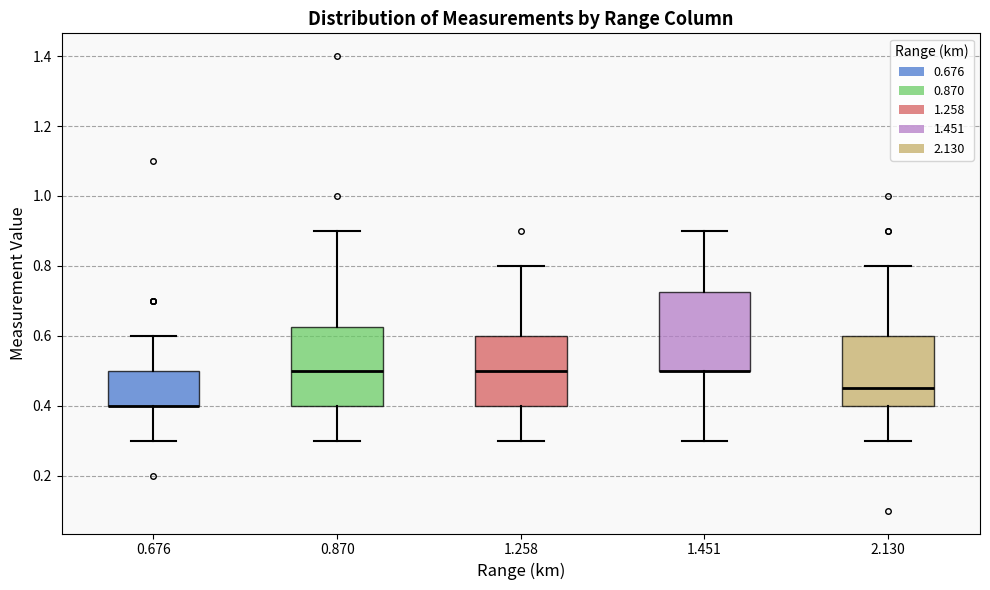

Reading left to right, transcribe this box plot: for each box, give where its median line is, the range the box spans, and where its two whiskers end, as read against the y-axis. The values are not printed on the chart, so give them approximately, as read against the axis.

0.676: median 0.40 (drawn on the box's lower edge), box 0.40 to 0.50, whiskers 0.30 to 0.60
0.870: median 0.50, box 0.40 to 0.62, whiskers 0.30 to 0.90
1.258: median 0.50, box 0.40 to 0.60, whiskers 0.30 to 0.80
1.451: median 0.50 (drawn on the box's lower edge), box 0.50 to 0.72, whiskers 0.30 to 0.90
2.130: median 0.46, box 0.40 to 0.60, whiskers 0.30 to 0.80